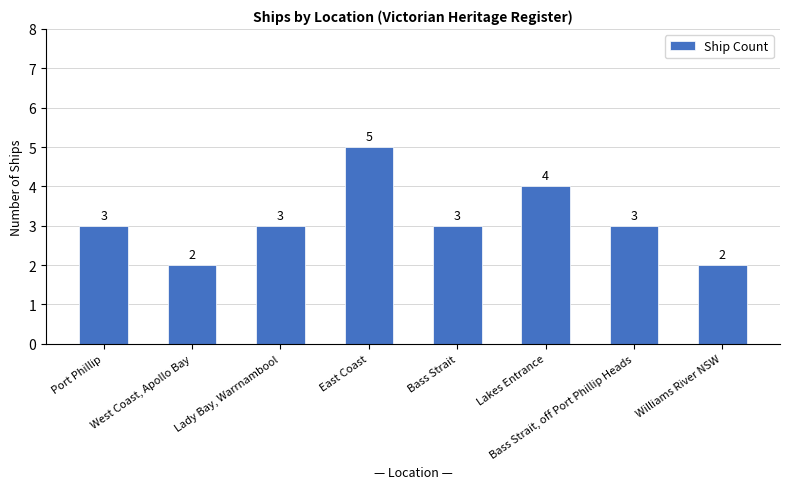

What is the difference between the maximum and second lowest values?

3